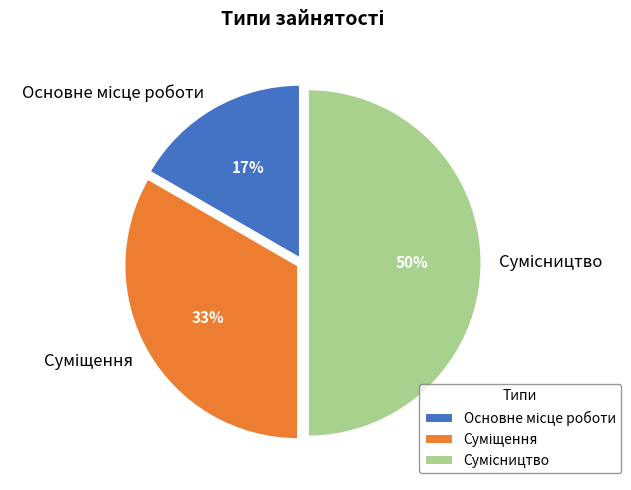

How many segments does this pie chart have?

3